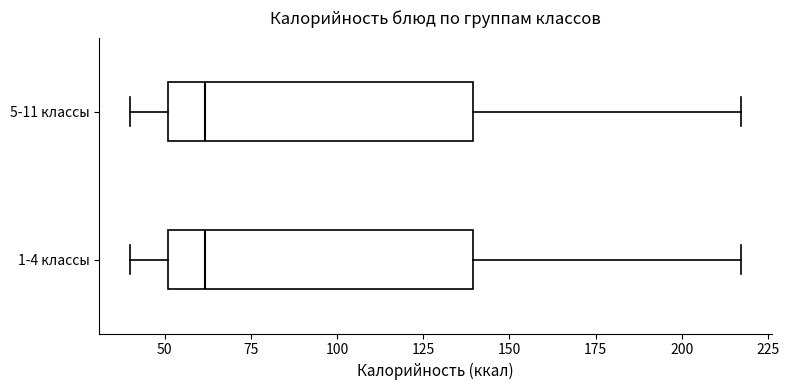

Reading bottom to top, read every box against the x-axis: the position of its median line, the range the box covers, and the ends of its whiskers. The values are not printed on the chart, so give them approximately, as read against the axis.

1-4 классы: median 60, box 50 to 140, whiskers 40 to 215
5-11 классы: median 60, box 50 to 140, whiskers 40 to 215